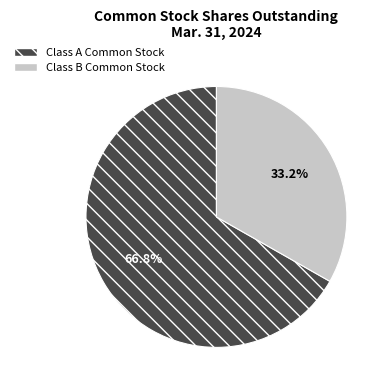

How many segments does this pie chart have?

2